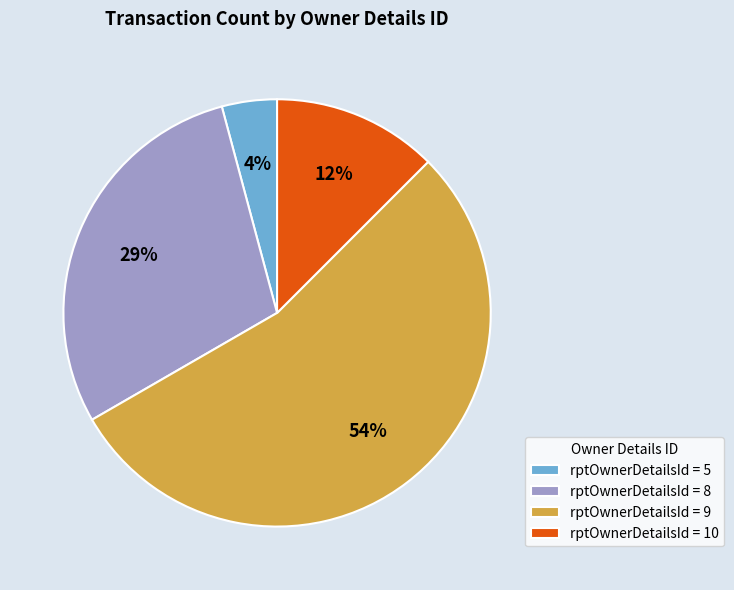

How many segments does this pie chart have?

4